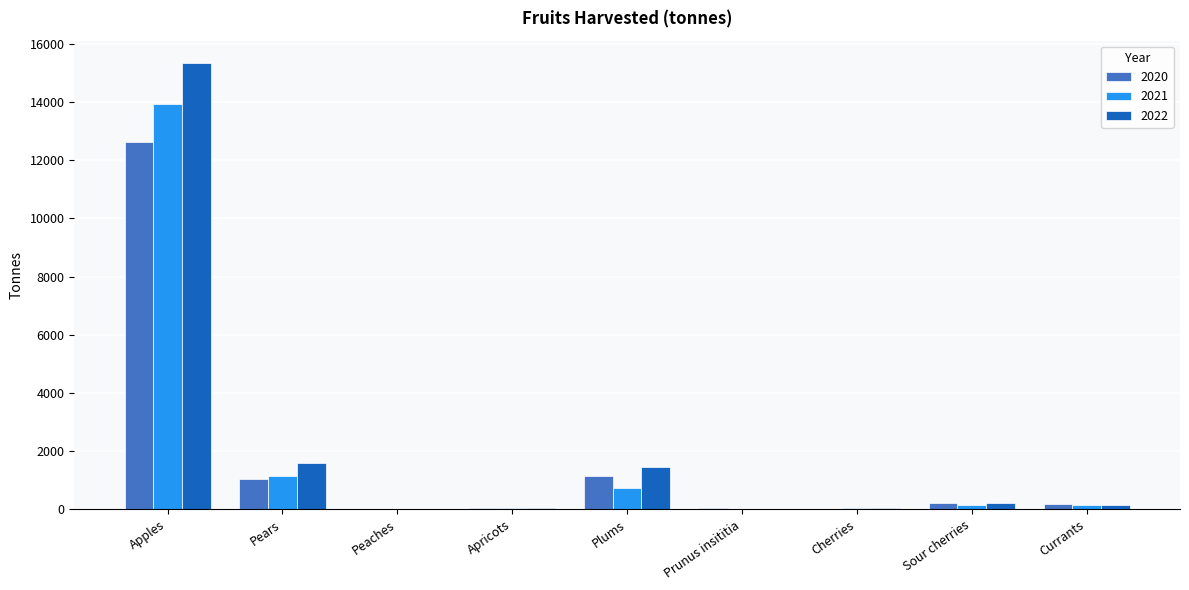

At which category is the sum across all series the highest?

Apples